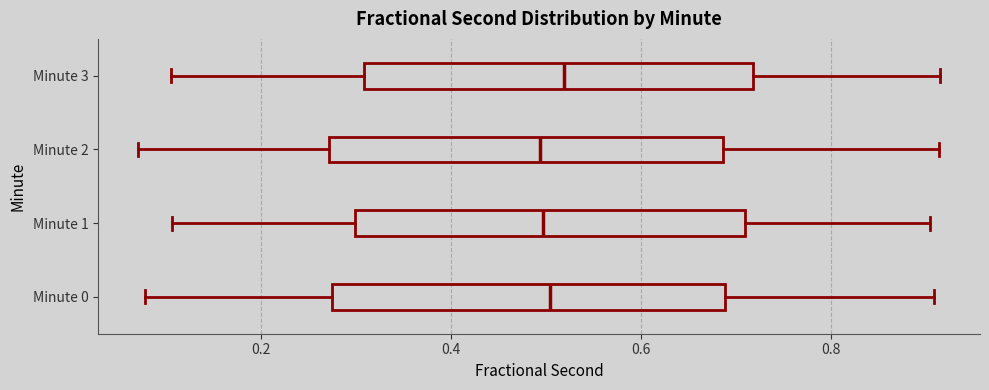

Reading bottom to top, transcribe this box plot: for each box, give where its median line is, the range the box spans, and where its two whiskers end, as read against the x-axis. The values are not printed on the chart, so give them approximately, as read against the axis.

Minute 0: median 0.50, box 0.28 to 0.68, whiskers 0.08 to 0.90
Minute 1: median 0.50, box 0.30 to 0.70, whiskers 0.10 to 0.90
Minute 2: median 0.50, box 0.28 to 0.68, whiskers 0.08 to 0.92
Minute 3: median 0.52, box 0.30 to 0.72, whiskers 0.10 to 0.92